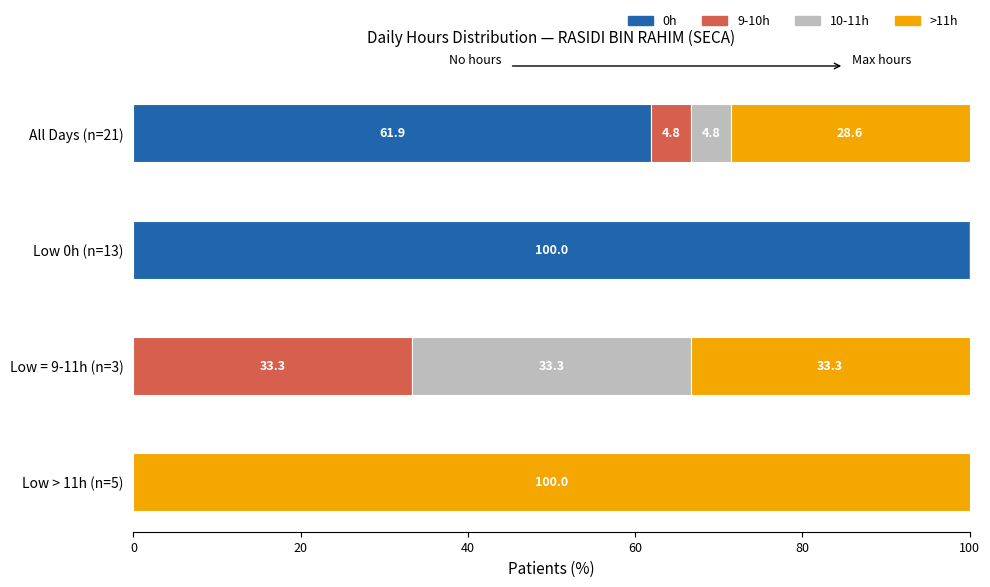

How many positive values does the 0h series have?

2